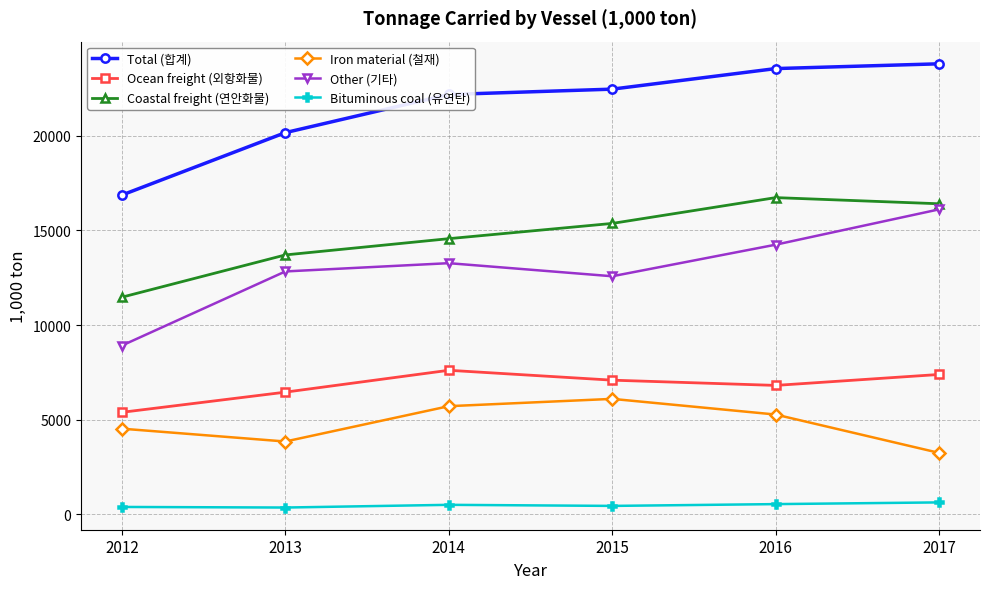

What is the value of the Ocean freight (외항화물) point at the 1st from the left?

5394